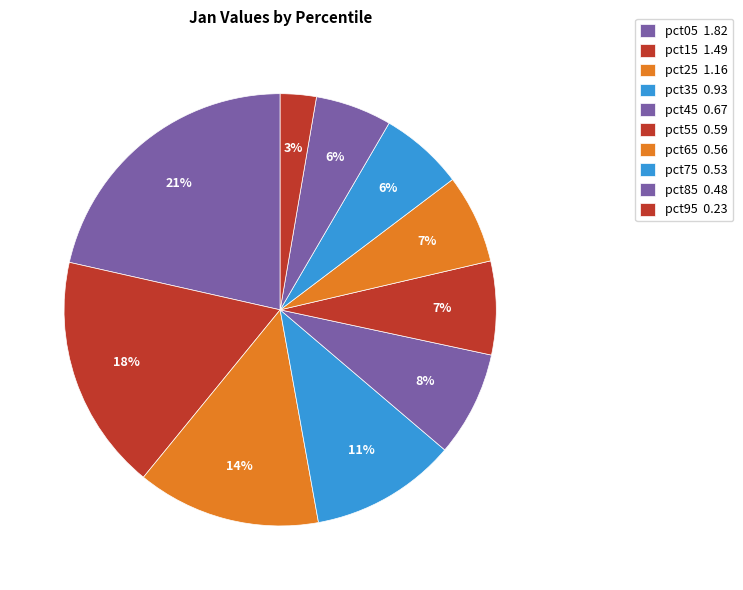

What percentage is the pct75 slice, to the nearest percent?

6%